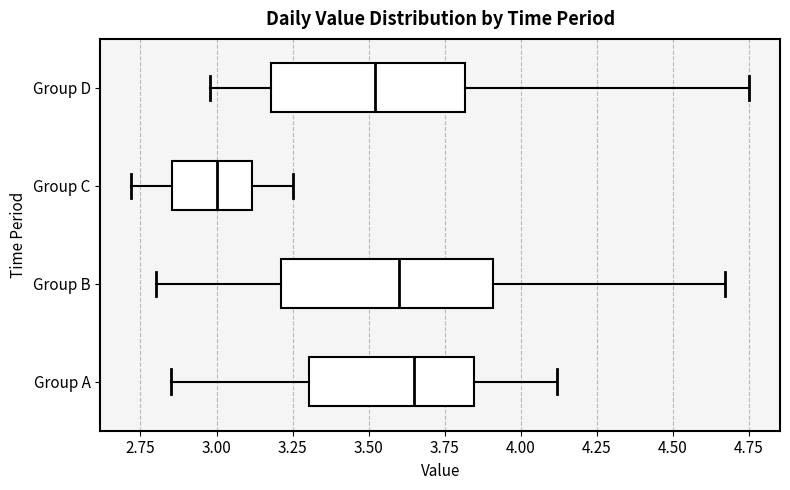

Which box is the widest, from its left edge to its right edge?

Group B